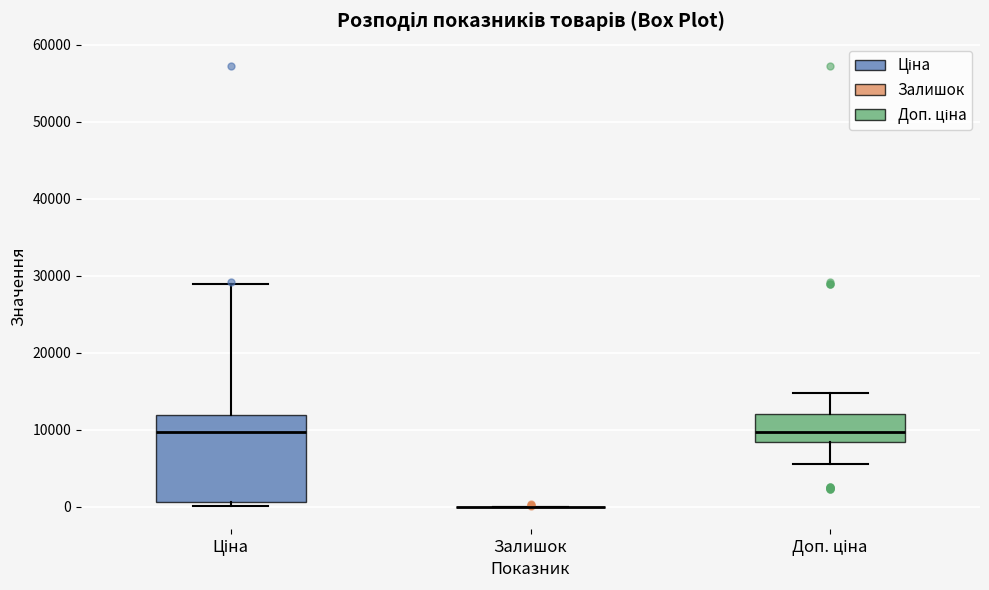

Reading left to right, read every box against the y-axis: the position of its median line, the range the box covers, and the ends of its whiskers. The values are not printed on the chart, so give them approximately, as read against the axis.

Ціна: median 10000, box 1000 to 12000, whiskers 0 to 29000
Залишок: box collapsed to a line at 0, whiskers 0 to 0
Доп. ціна: median 10000, box 8000 to 12000, whiskers 6000 to 15000